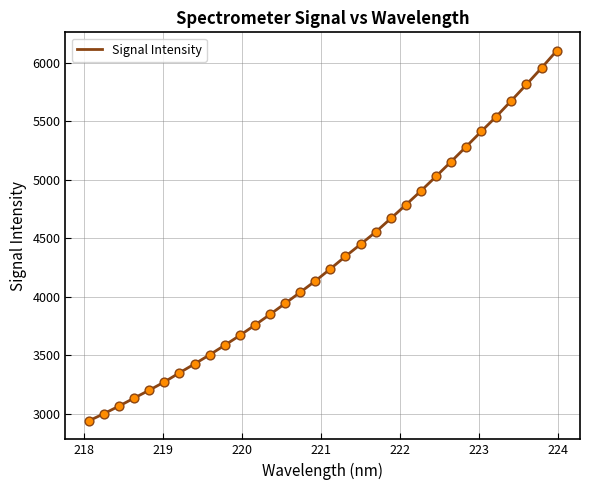

What is the minimum value shown in the chart?

2937.3